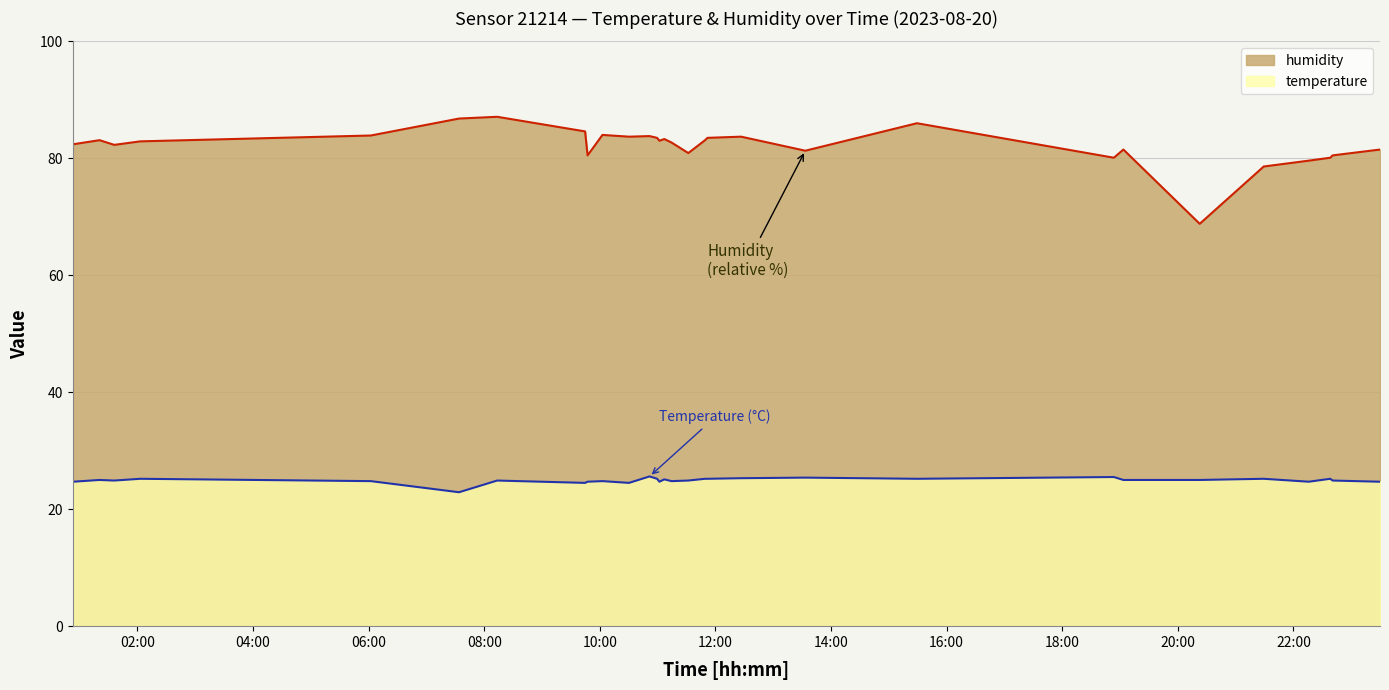

Which series changed the most between 2023-08-20T09:44:40 and 2023-08-20T22:40:38?

humidity